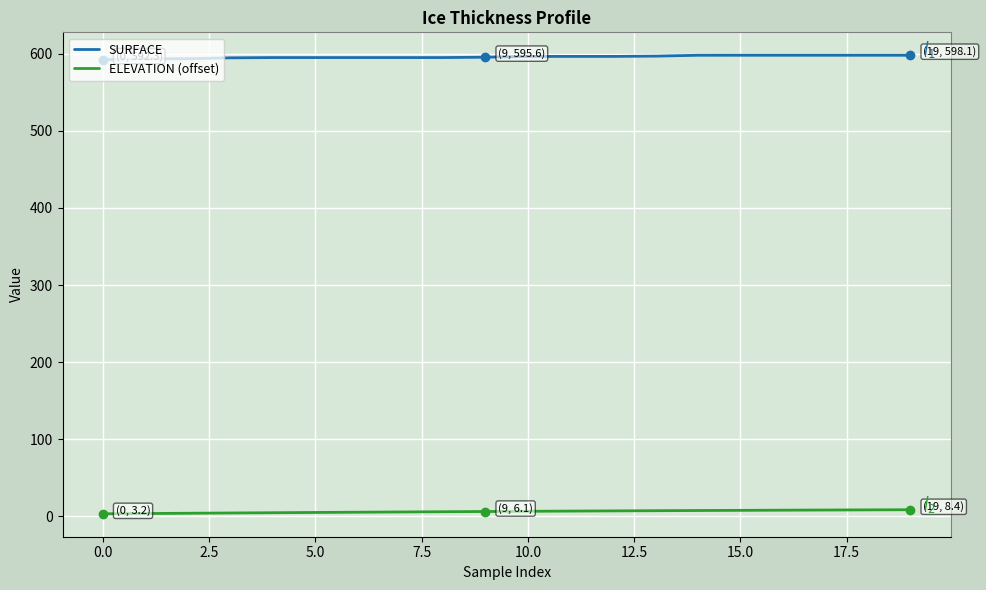

Which series has the largest total across all categories?

SURFACE